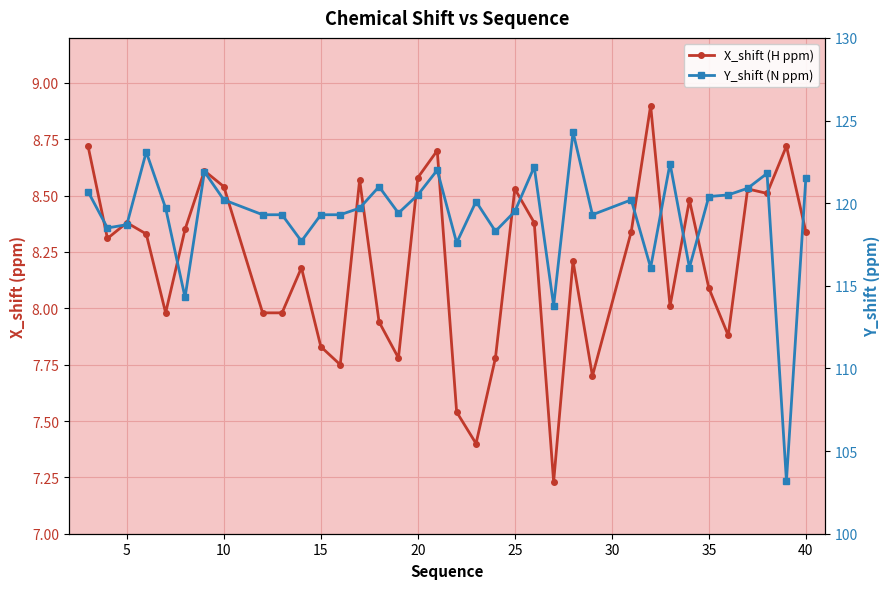

What are all the series names shown in the legend?

X_shift (H ppm), Y_shift (N ppm)